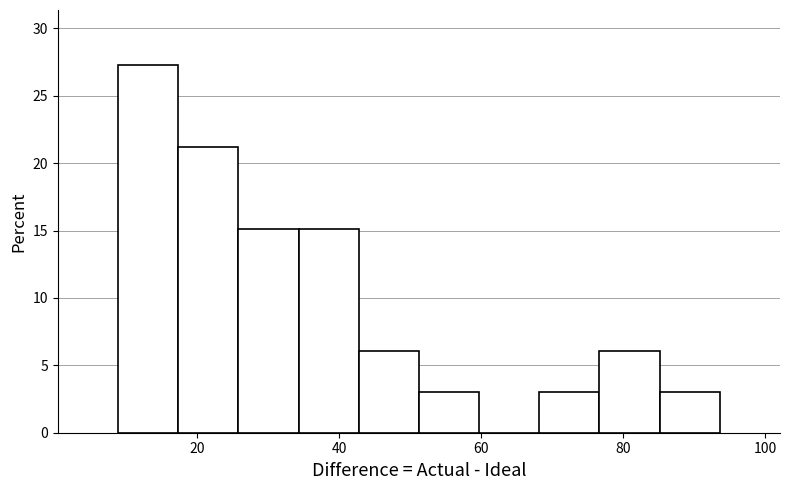

Which range on the x-axis has the tallest bar?

8 to 18